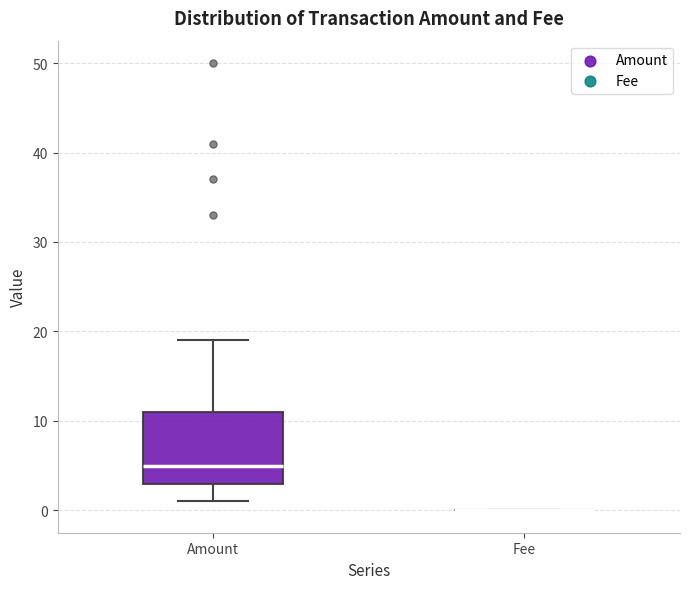

Reading left to right, transcribe this box plot: for each box, give where its median line is, the range the box spans, and where its two whiskers end, as read against the y-axis. The values are not printed on the chart, so give them approximately, as read against the axis.

Amount: median 5, box 3 to 11, whiskers 1 to 19
Fee: box collapsed to a line at 0, whiskers 0 to 0